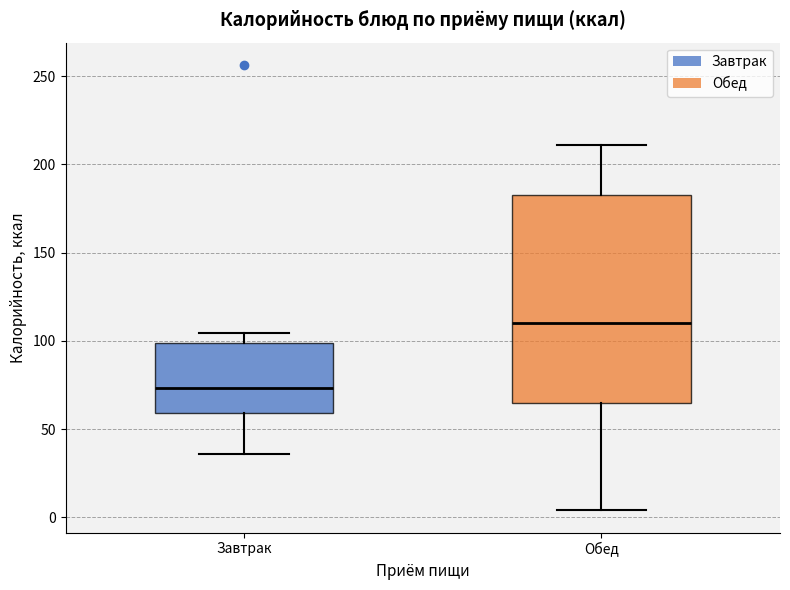

Which box is the tallest, from its lower edge to its upper edge?

Обед